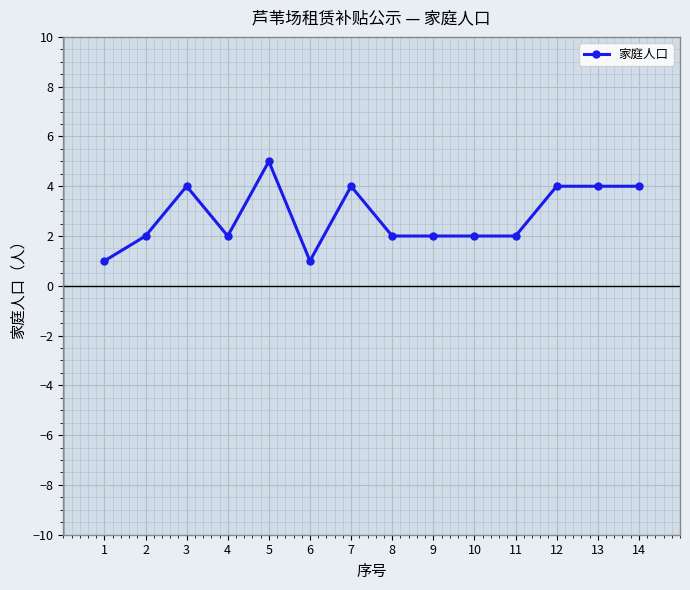

The value at 14 is 1. True or false?

False